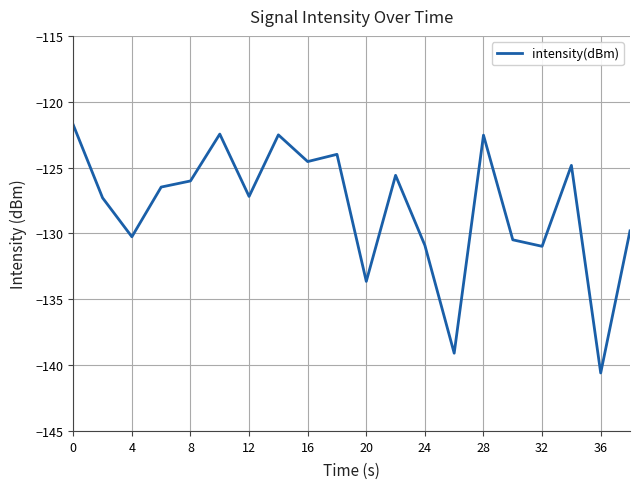

What is the maximum value shown in the chart?

-121.8